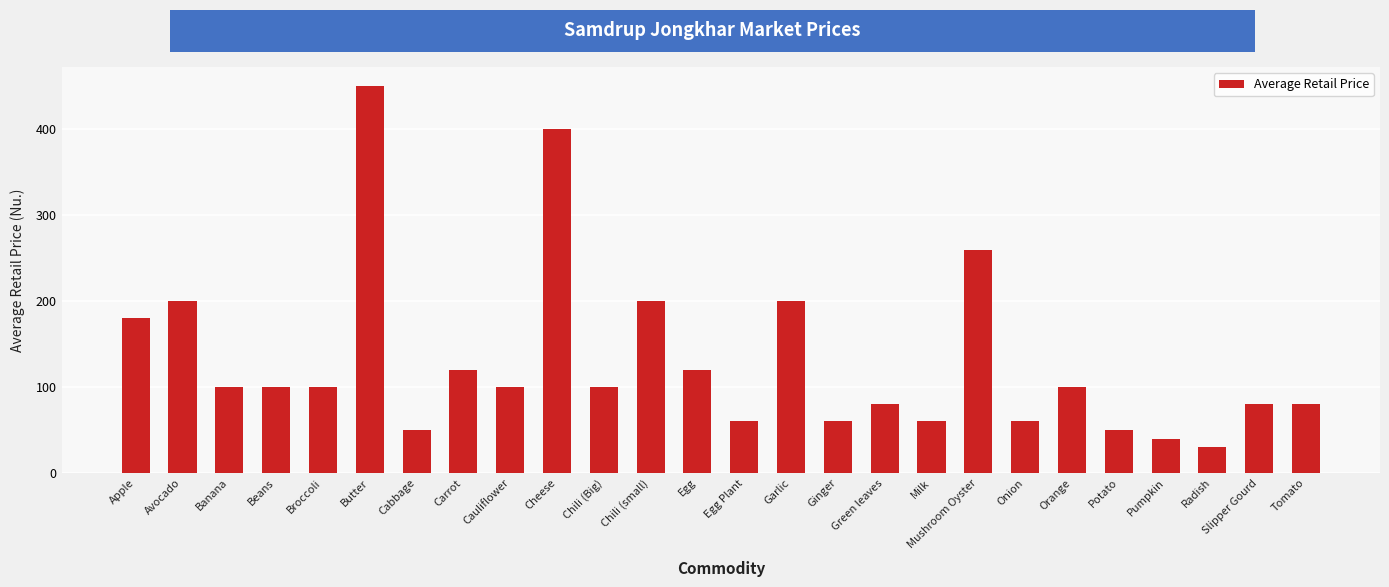

How many categories are shown in the chart?

26